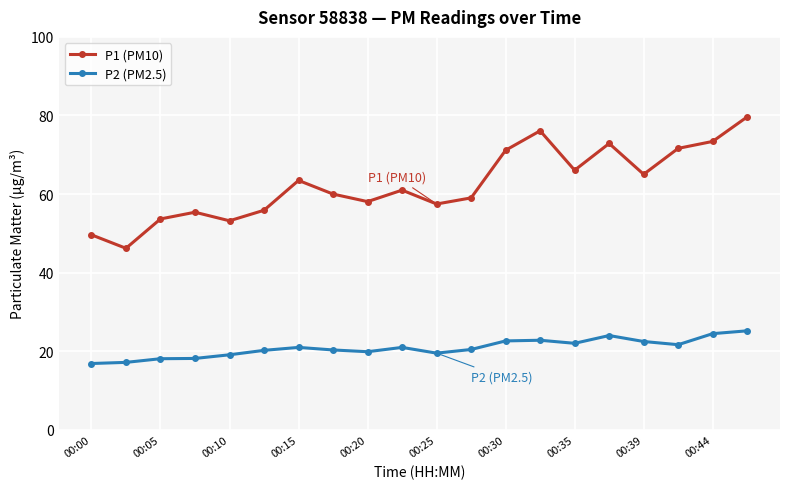

What is the value of the P1 (PM10) point at the 8th from the left?

60.0